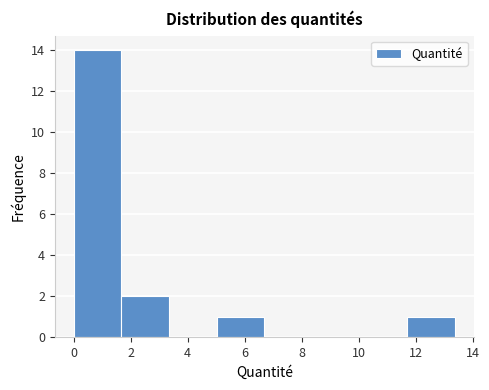

Over which range of the x-axis is the bar tallest?

0.0 to 1.6